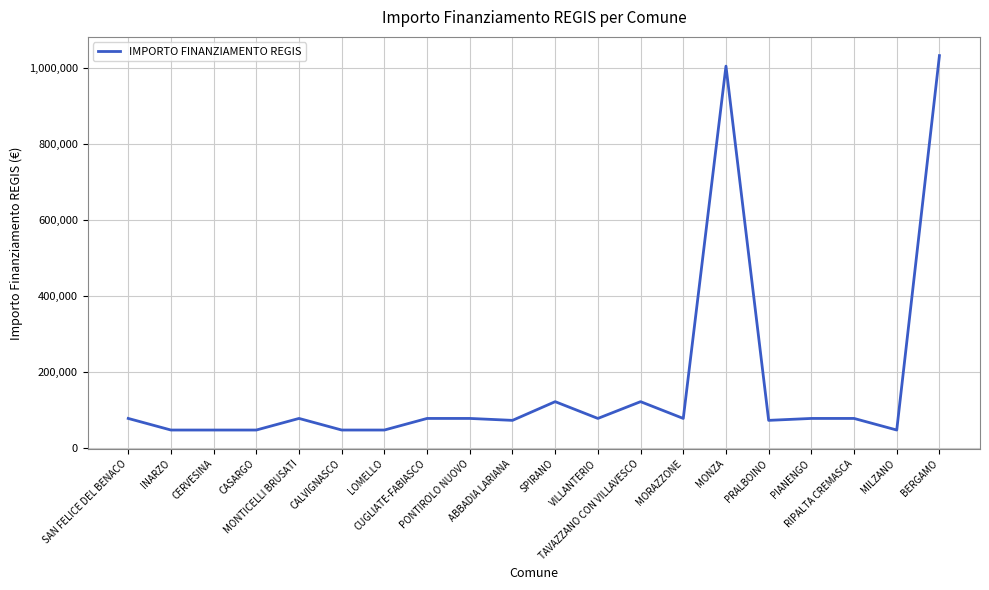

What is the difference between the maximum and minimum values?

984147